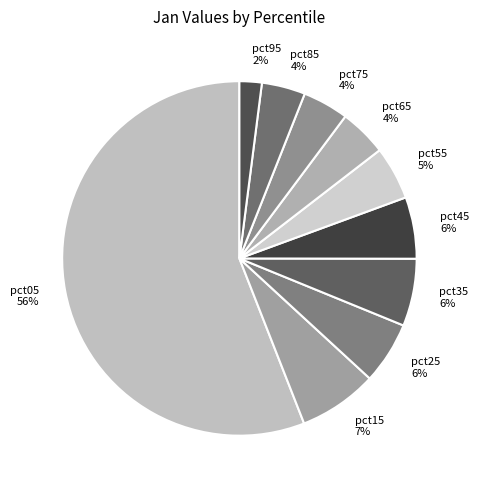

To the nearest percent, what is the difference between the largest and smallest slice percentages?

54%